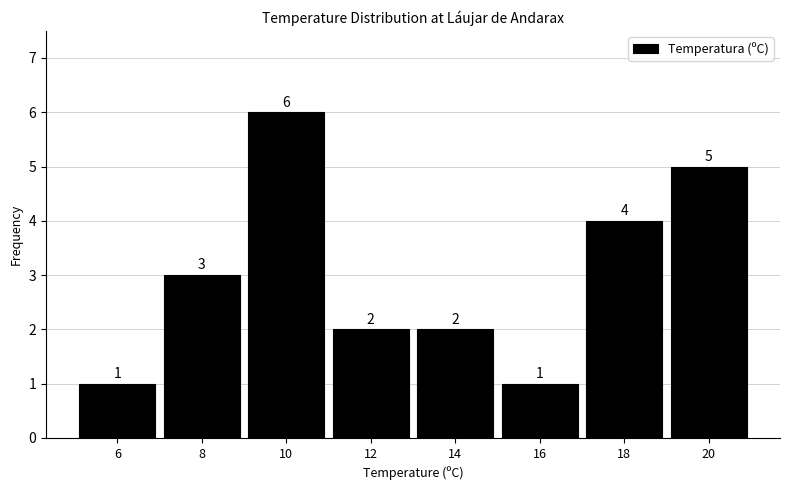

Reading left to right, extract all data points from this chart.

6=1	8=3	10=6	12=2	14=2	16=1	18=4	20=5